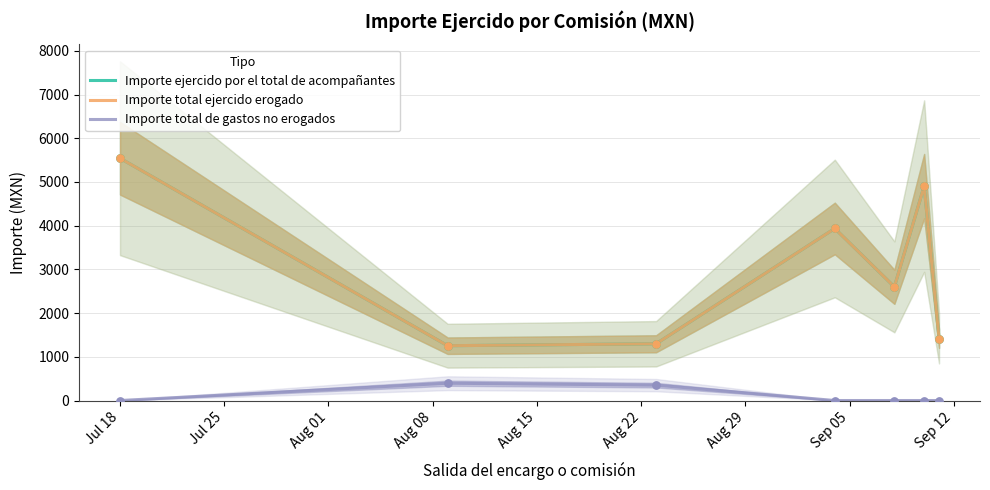

At which category is the sum across all series the highest?

Jul 18